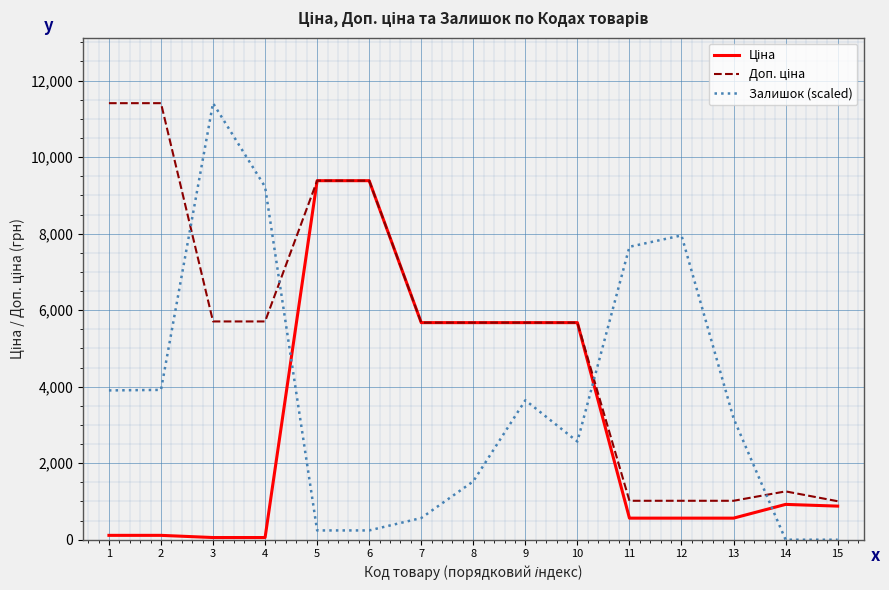

Which series has the largest range (max minus min)?

Залишок (scaled)